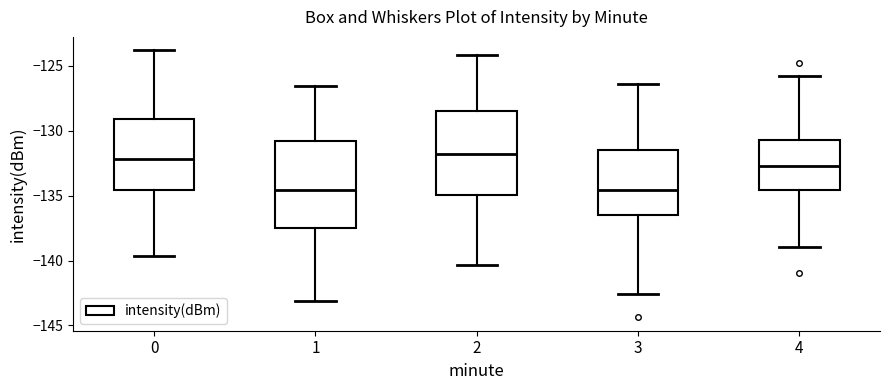

Reading left to right, read every box against the y-axis: the position of its median line, the range the box covers, and the ends of its whiskers. The values are not printed on the chart, so give them approximately, as read against the axis.

0: median -132.0, box -134.5 to -129.0, whiskers -139.5 to -124.0
1: median -134.5, box -137.5 to -131.0, whiskers -143.0 to -126.5
2: median -132.0, box -135.0 to -128.5, whiskers -140.5 to -124.0
3: median -134.5, box -136.5 to -131.5, whiskers -142.5 to -126.5
4: median -132.5, box -134.5 to -130.5, whiskers -139.0 to -126.0